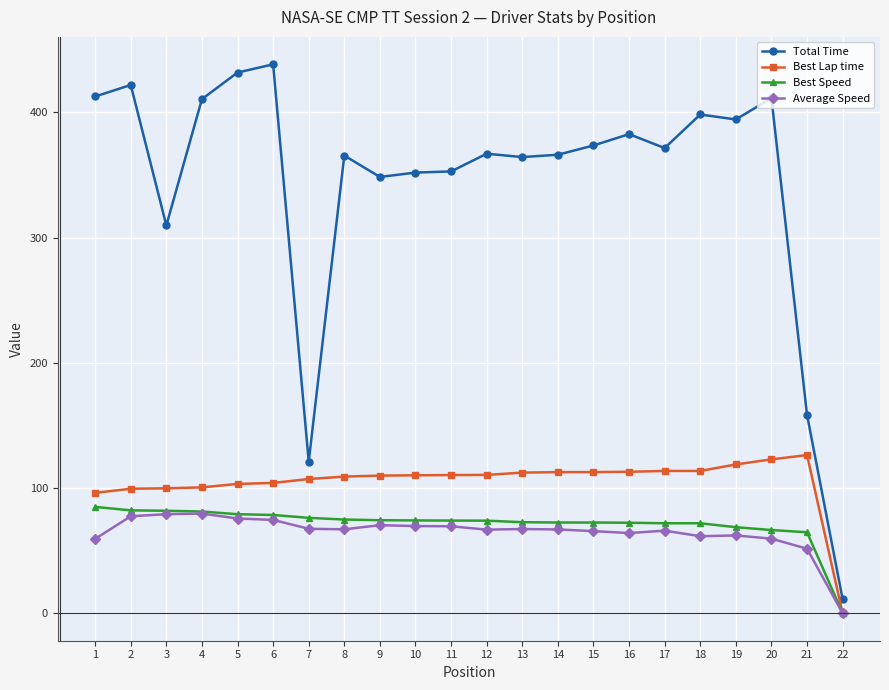

True or false: Total Time and Average Speed cross at least once.

False